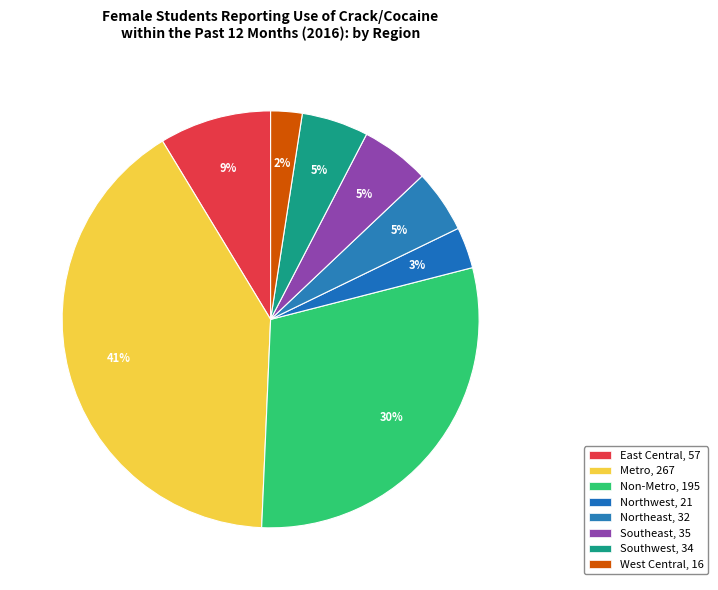

Count the number of slices in the pie.

8